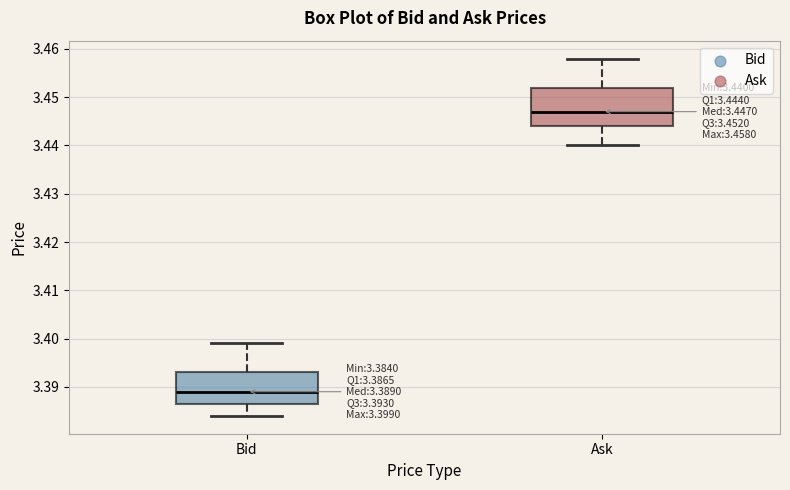

Which box is the tallest, from its lower edge to its upper edge?

Ask